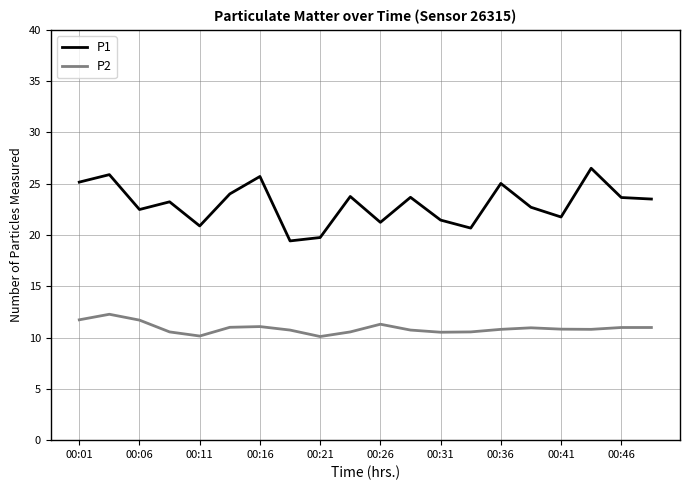

What is the maximum value shown in the chart?

26.5